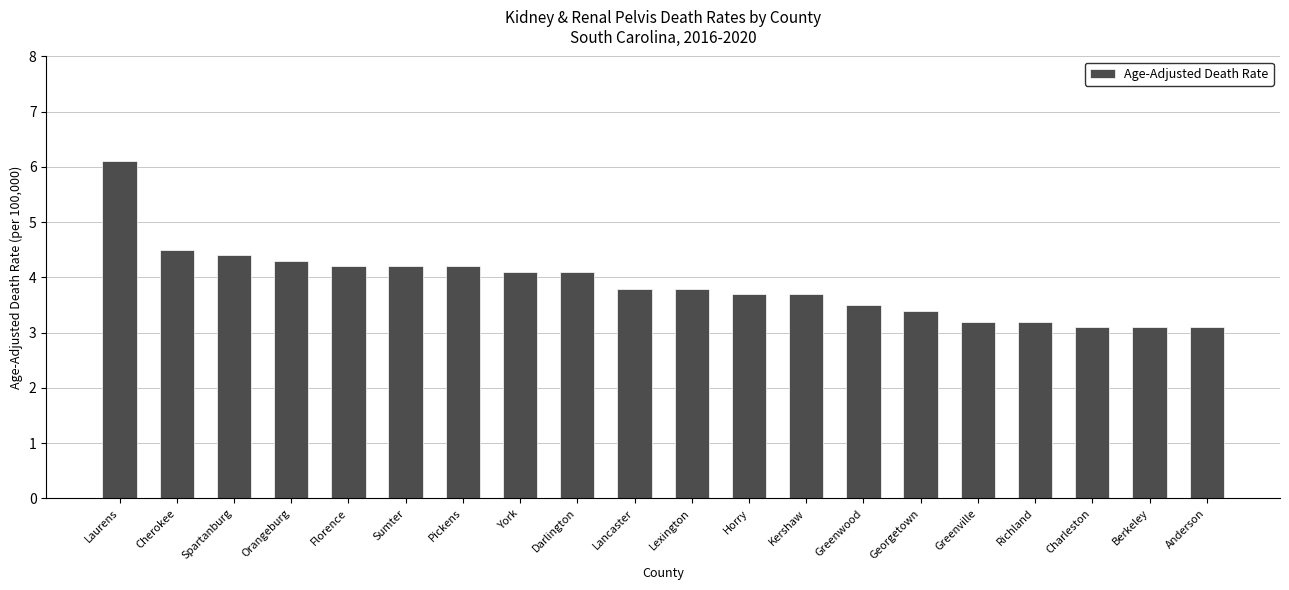

What is the value of the 8th bar from the left?

4.1